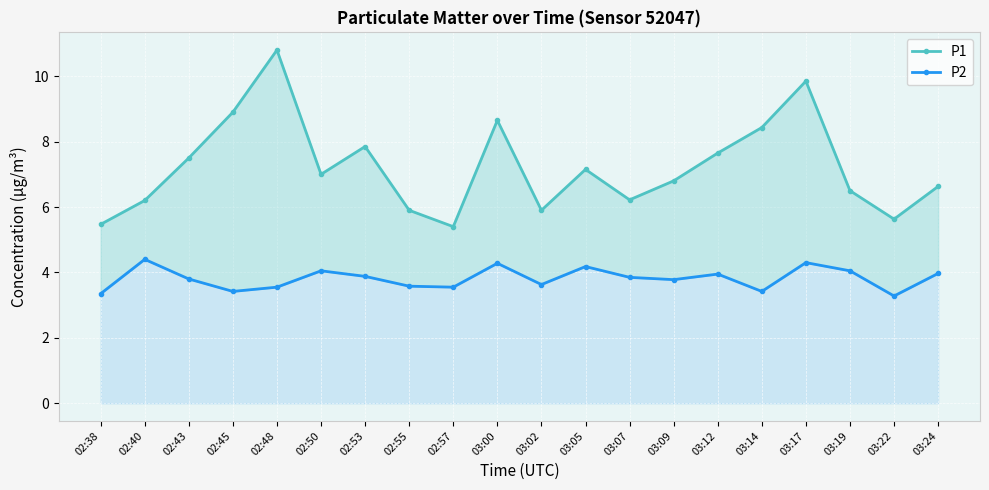

List the labels in order of P1 value, largest first.

02:48, 03:17, 02:45, 03:00, 03:14, 02:53, 03:12, 02:43, 03:05, 02:50, 03:09, 03:24, 03:19, 03:07, 02:40, 02:55, 03:02, 03:22, 02:38, 02:57